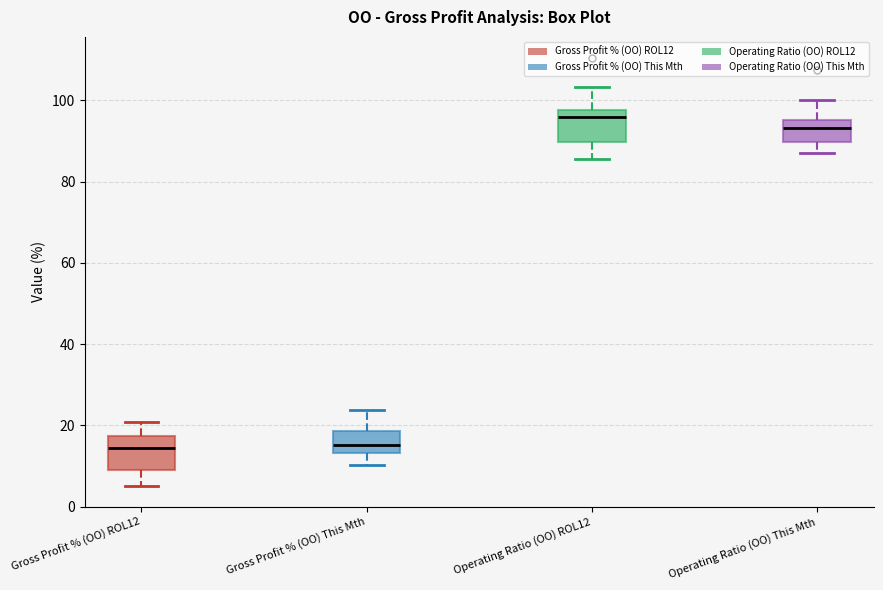

Reading left to right, read every box against the y-axis: the position of its median line, the range the box covers, and the ends of its whiskers. The values are not printed on the chart, so give them approximately, as read against the axis.

Gross Profit % (OO) ROL12: median 14, box 8 to 18, whiskers 6 to 20
Gross Profit % (OO) This Mth: median 16, box 14 to 18, whiskers 10 to 24
Operating Ratio (OO) ROL12: median 96, box 90 to 98, whiskers 86 to 104
Operating Ratio (OO) This Mth: median 94, box 90 to 96, whiskers 88 to 100